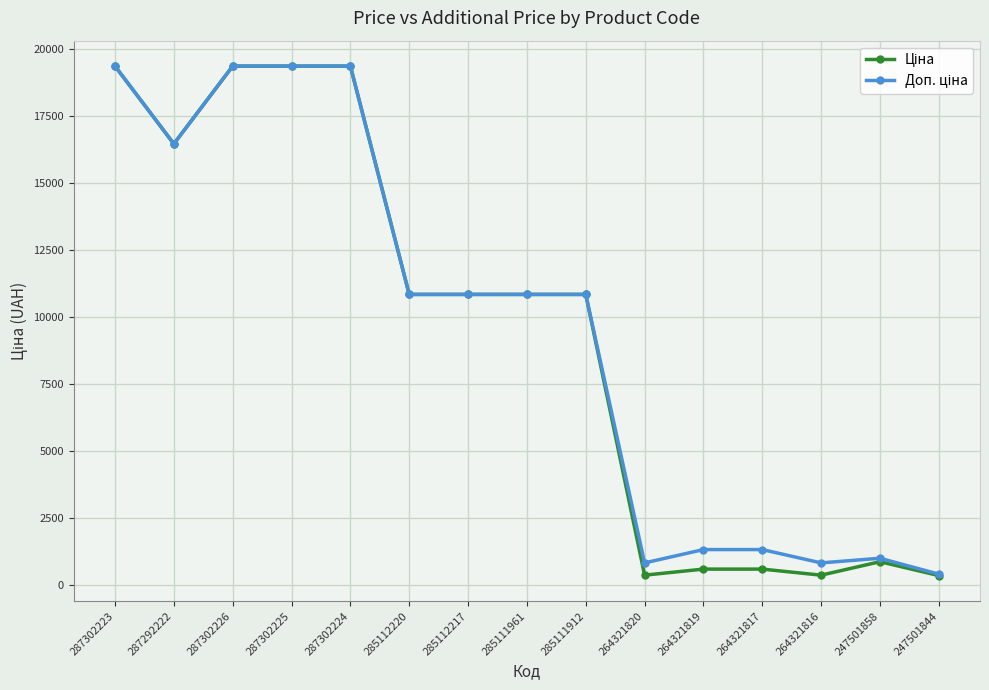

At how many categories does at least one series exceed 9582?

9